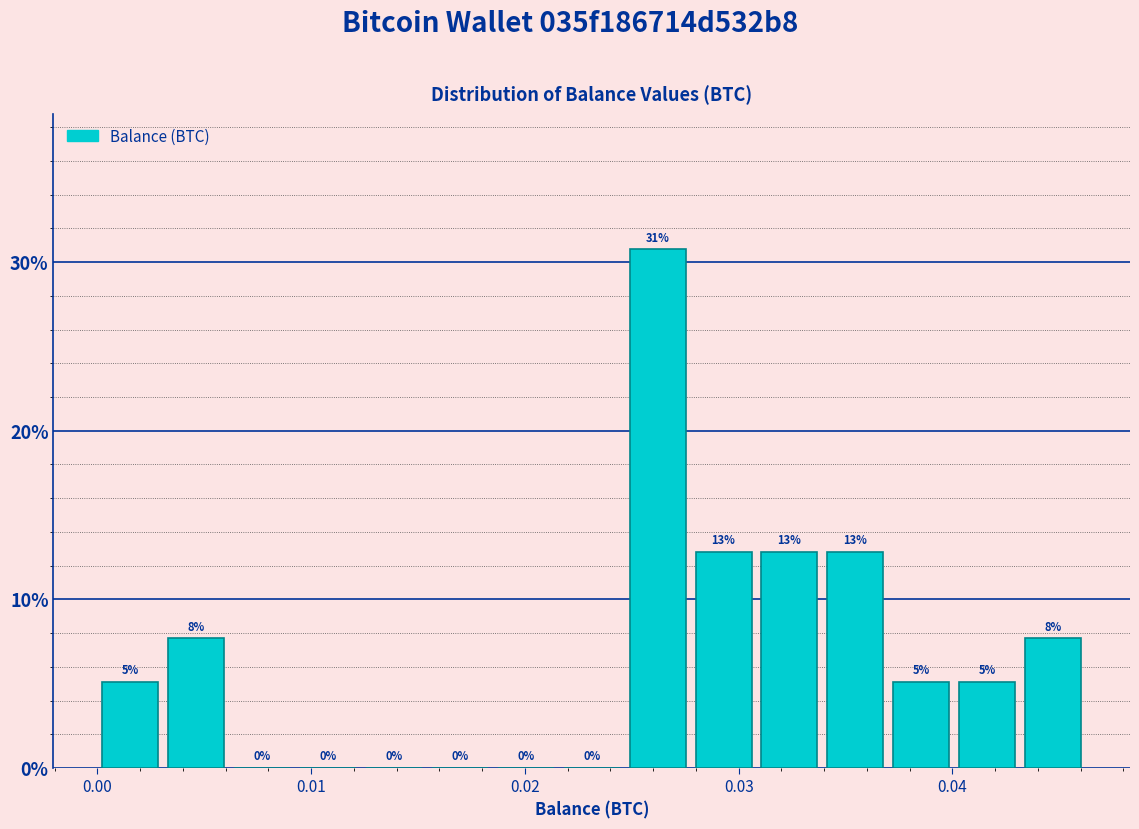

Around what value on the x-axis is the tallest bar? Give the approximate position of its centre, as read against the axis.

0.026